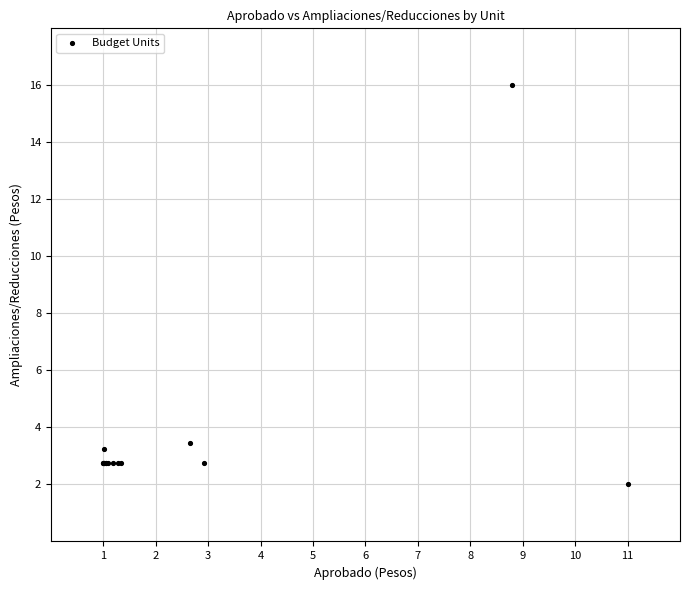

What Y value in the scatter plot is closest to 9?

3.5